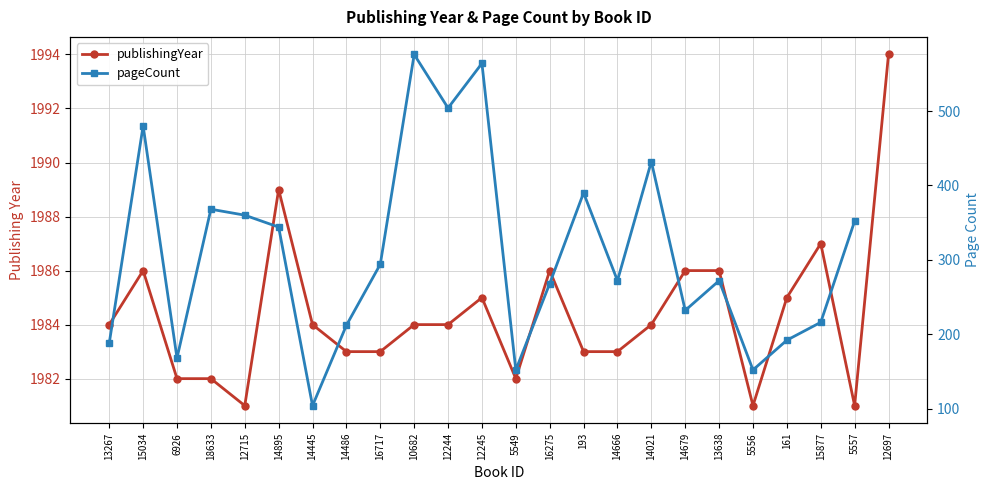

How many data points does each series have?

24